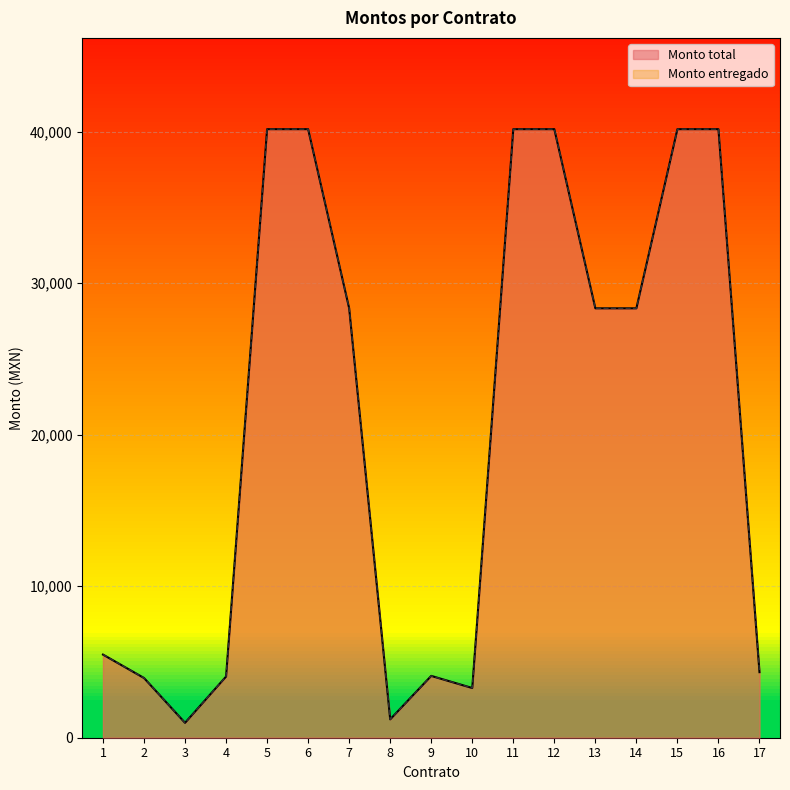

True or false: Monto total and Monto entregado intersect in this chart.

False